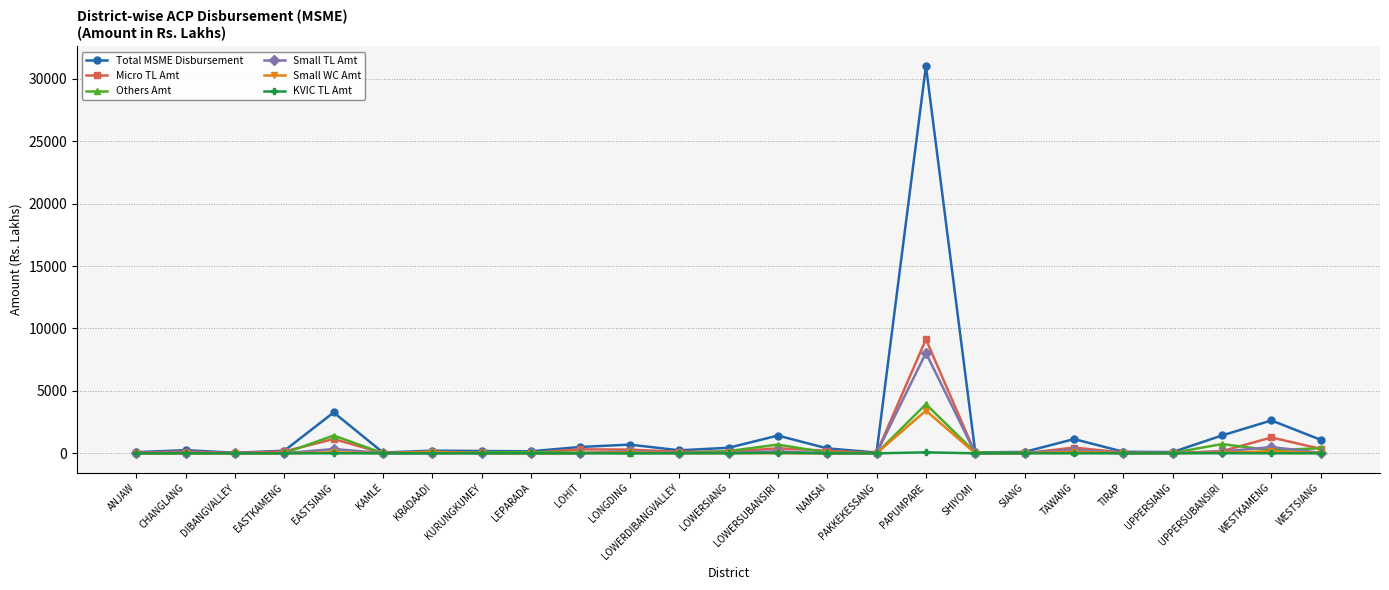

What is the highest value of the Others Amt series?

3936.5